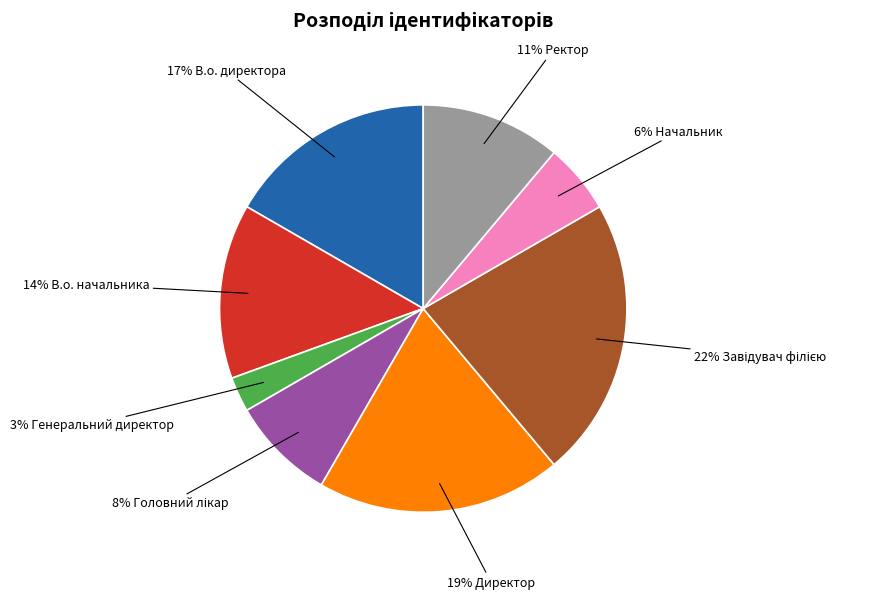

How many slices are in this pie chart?

8